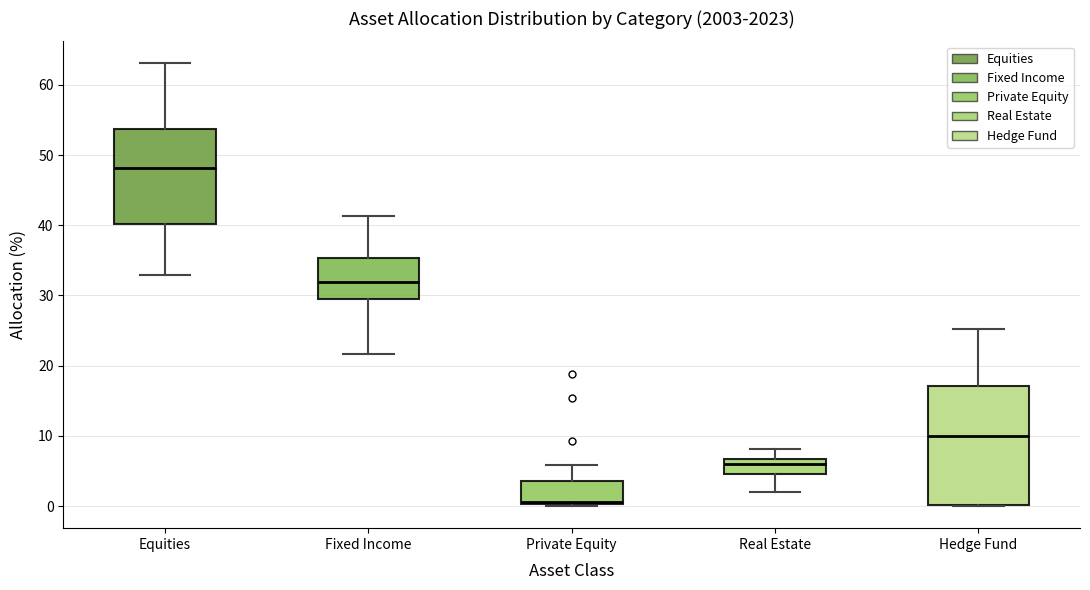

Comparing the boxes themselves (not the whiskers), which one is the tallest?

Hedge Fund